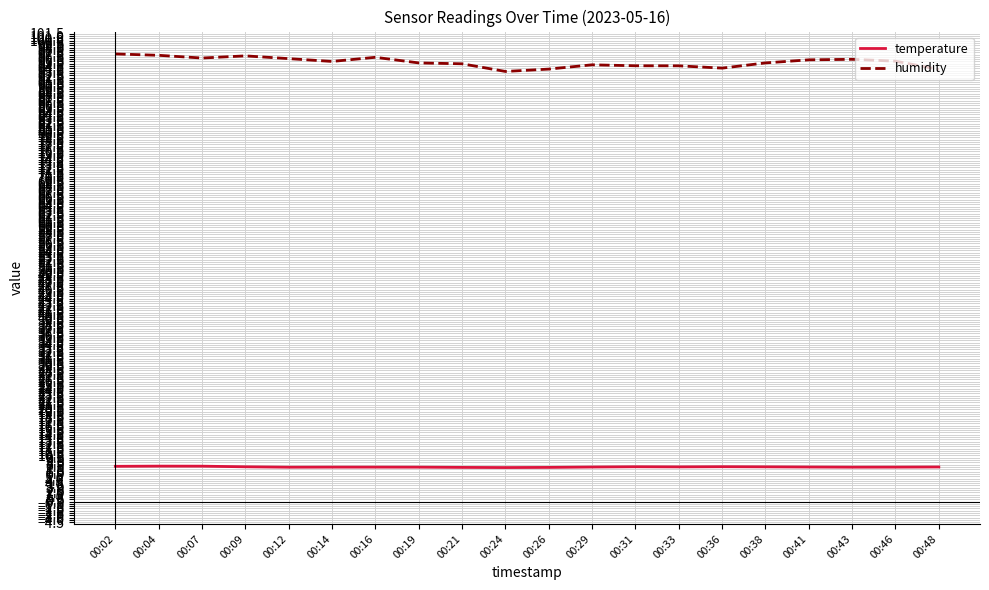

What is the lowest value of the temperature series?

7.4